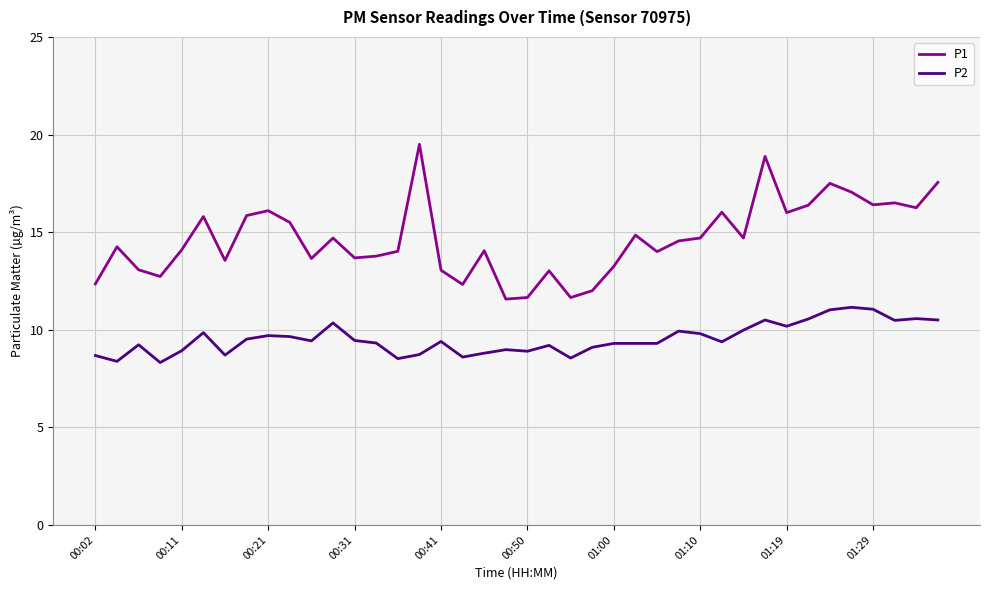

List the series in order of their overall mean, highest first.

P1, P2